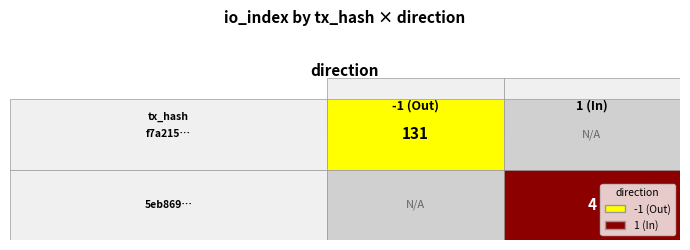

What value does the f7a21522226fc9667ee9472a695997f6c4de386 series have at io_index, to the nearest 10?

130